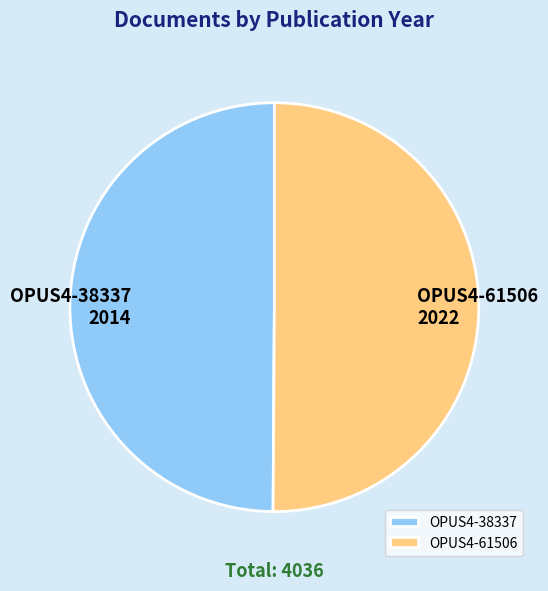

Do OPUS4-61506 and OPUS4-38337 together represent more than half of the pie?

Yes